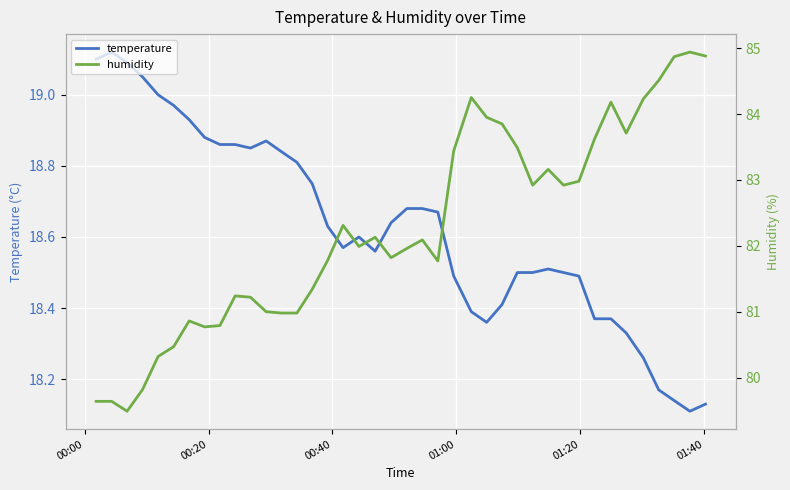

What is the label of the 1st point from the left?

00:00